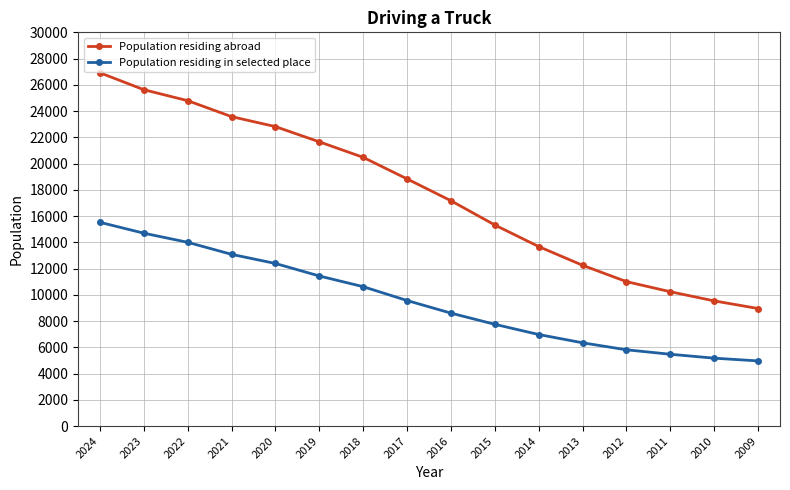

Reading left to right, list all the values displayed in this chart.

Population residing abroad: 26917	25628	24792	23577	22816	21656	20474	18831	17168	15320	13677	12250	11005	10235	9537	8957
Population residing in selected place: 15524	14695	14001	13084	12388	11435	10620	9565	8605	7753	6975	6344	5811	5471	5173	4964